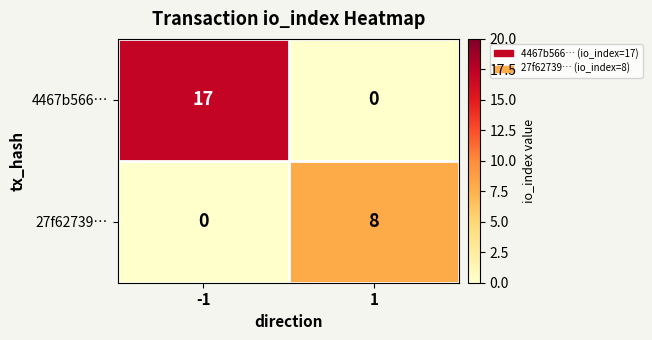

At how many categories does at least one series exceed 5?

2